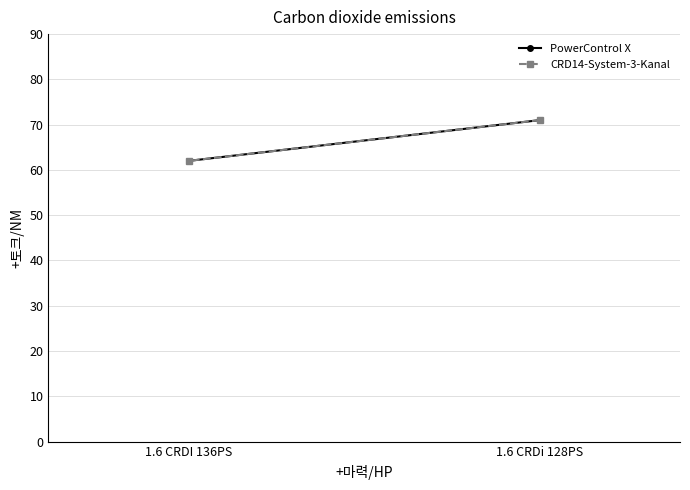

At which label does CRD14-System-3-Kanal reach its peak?

1.6 CRDi 128PS